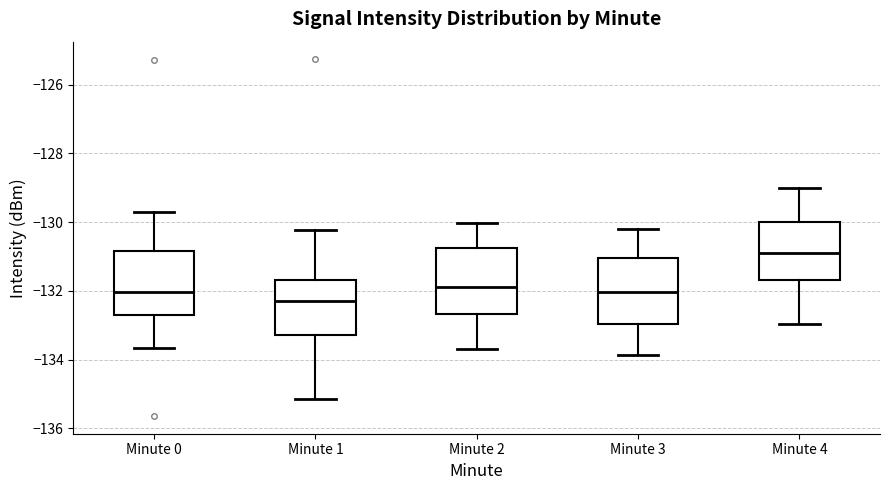

Reading left to right, transcribe this box plot: for each box, give where its median line is, the range the box spans, and where its two whiskers end, as read against the y-axis. The values are not printed on the chart, so give them approximately, as read against the axis.

Minute 0: median -132.0, box -132.8 to -130.8, whiskers -133.6 to -129.8
Minute 1: median -132.4, box -133.2 to -131.6, whiskers -135.2 to -130.2
Minute 2: median -132.0, box -132.6 to -130.8, whiskers -133.6 to -130.0
Minute 3: median -132.0, box -133.0 to -131.0, whiskers -133.8 to -130.2
Minute 4: median -131.0, box -131.6 to -130.0, whiskers -133.0 to -129.0